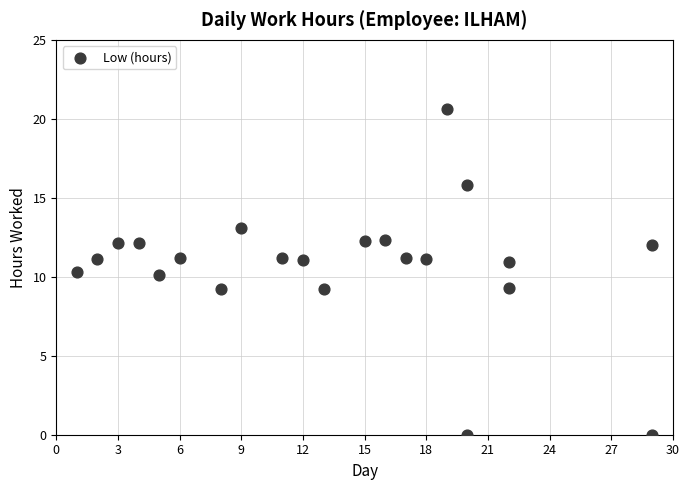

What is the range of X values (max minus min)?

28.0